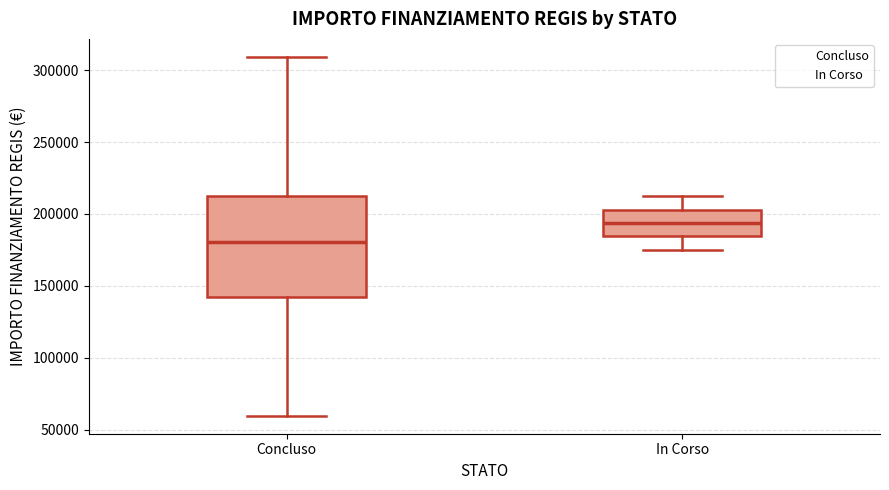

Which box's median line is the lowest?

Concluso